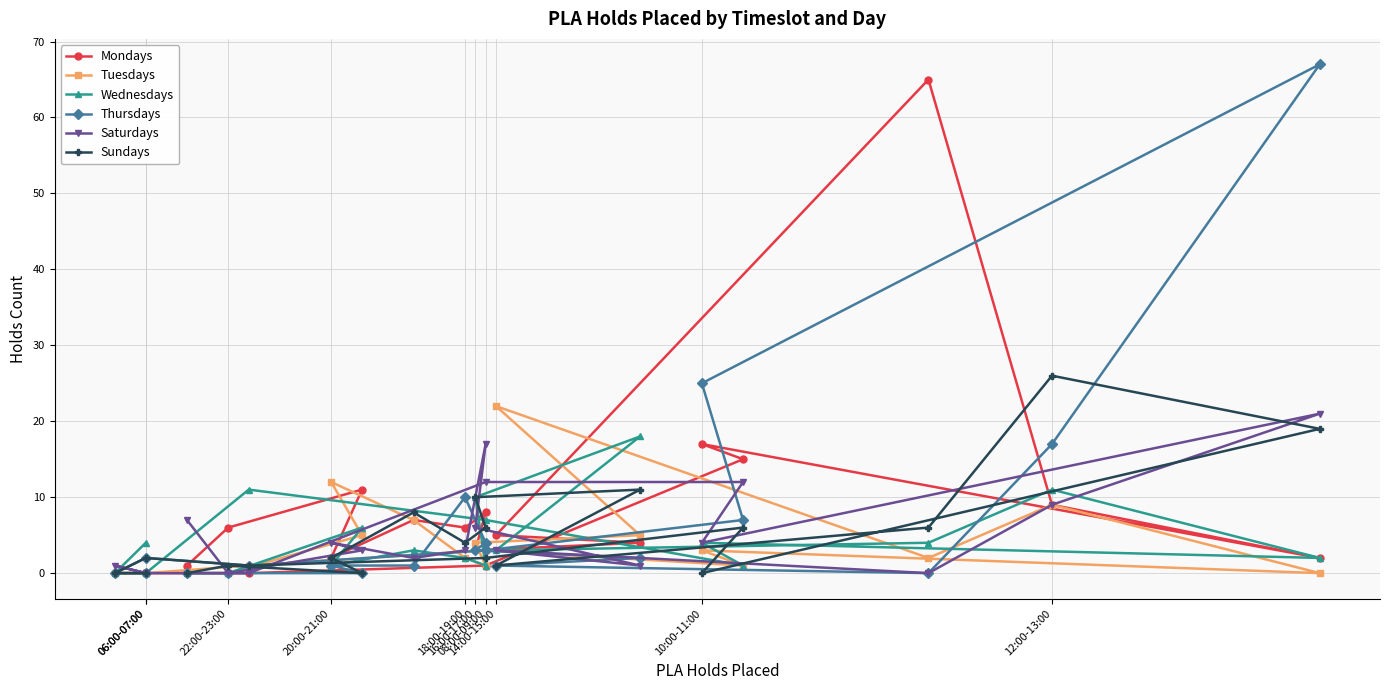

What is the highest value of the Wednesdays series?

18